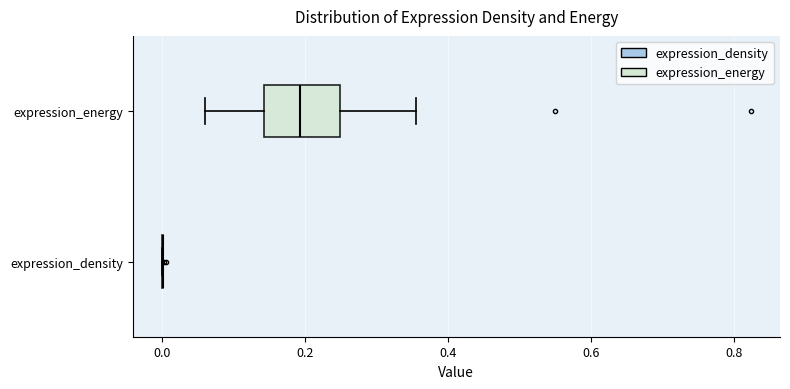

Reading bottom to top, transcribe this box plot: for each box, give where its median line is, the range the box spans, and where its two whiskers end, as read against the x-axis. The values are not printed on the chart, so give them approximately, as read against the axis.

expression_density: box collapsed to a line at 0.00, whiskers 0.00 to 0.00
expression_energy: median 0.20, box 0.14 to 0.24, whiskers 0.06 to 0.36